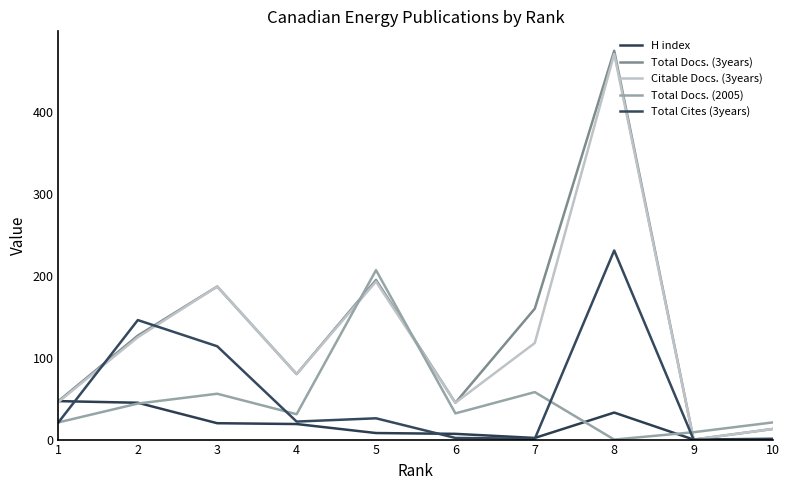

What is the difference between the H index values at 3 and 4?

1